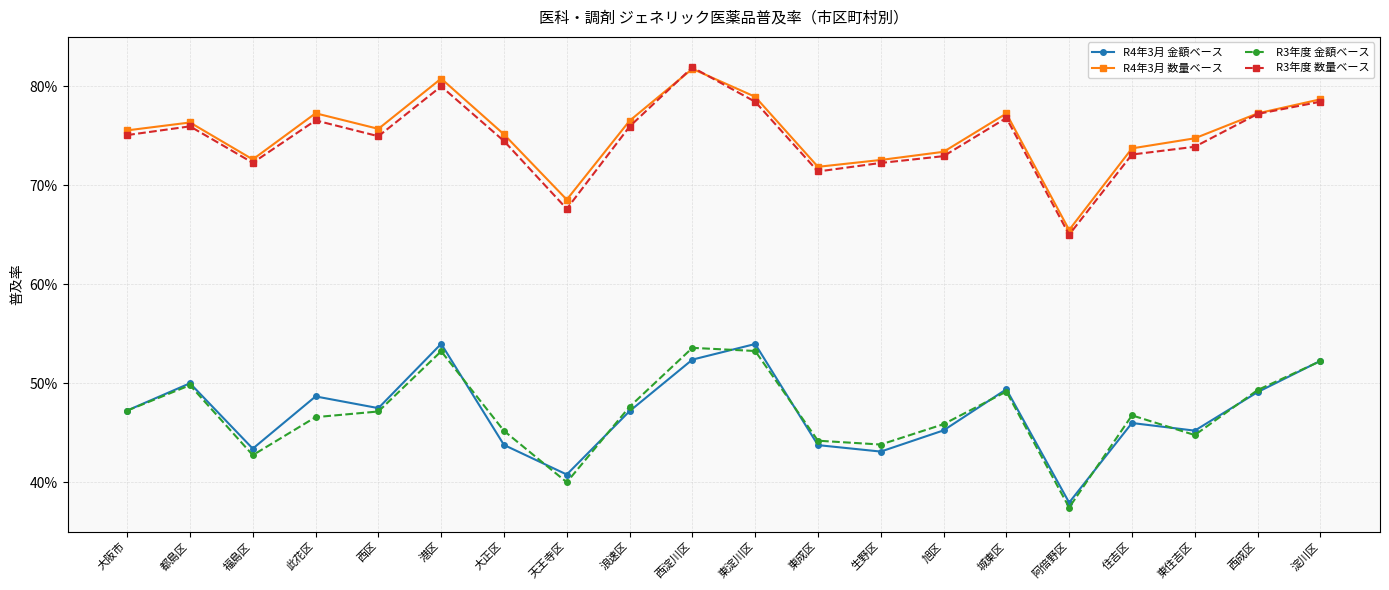

At 住吉区, list the series in order from smallest to largest.

R4年3月 金額ベース, R3年度 金額ベース, R3年度 数量ベース, R4年3月 数量ベース